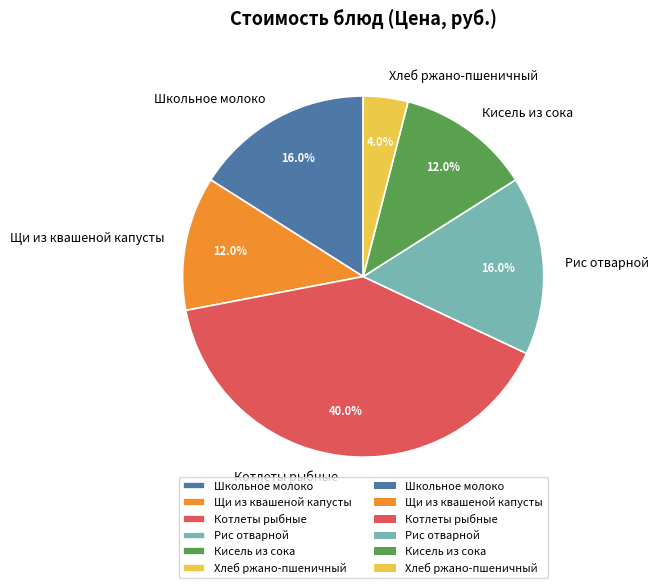

Approximately how many times larger is the value at Школьное молоко compared to Котлеты рыбные?

0.4